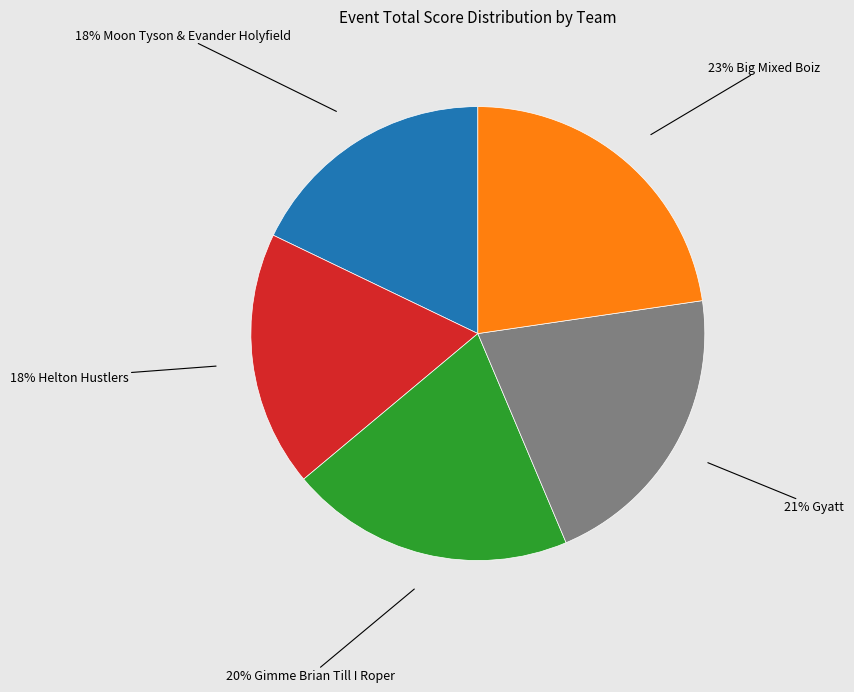

To the nearest percent, what is the average slice percentage?

20%